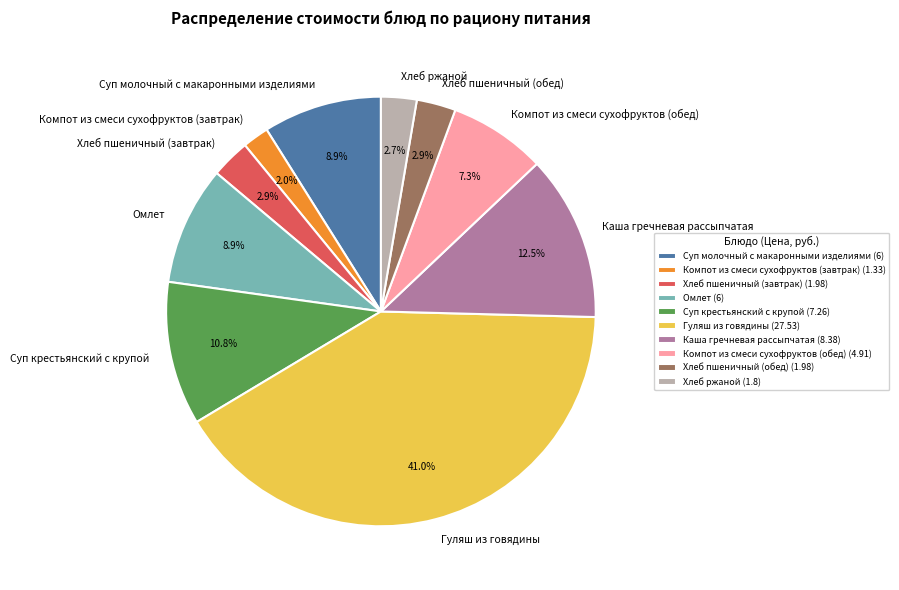

Count the number of slices in the pie.

10